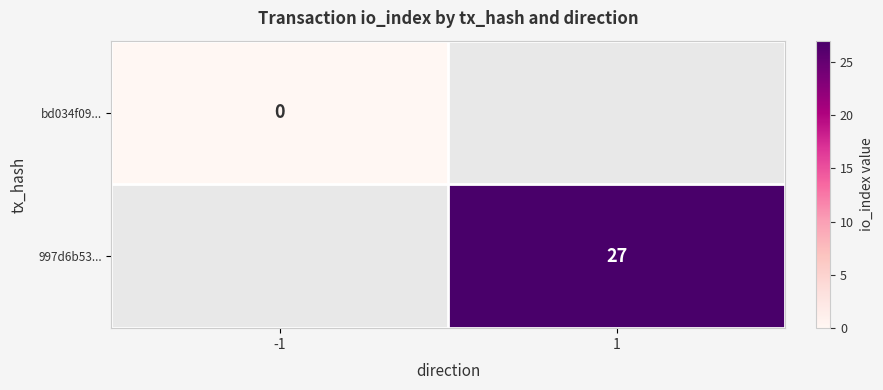

What is the greatest value displayed?

27.0